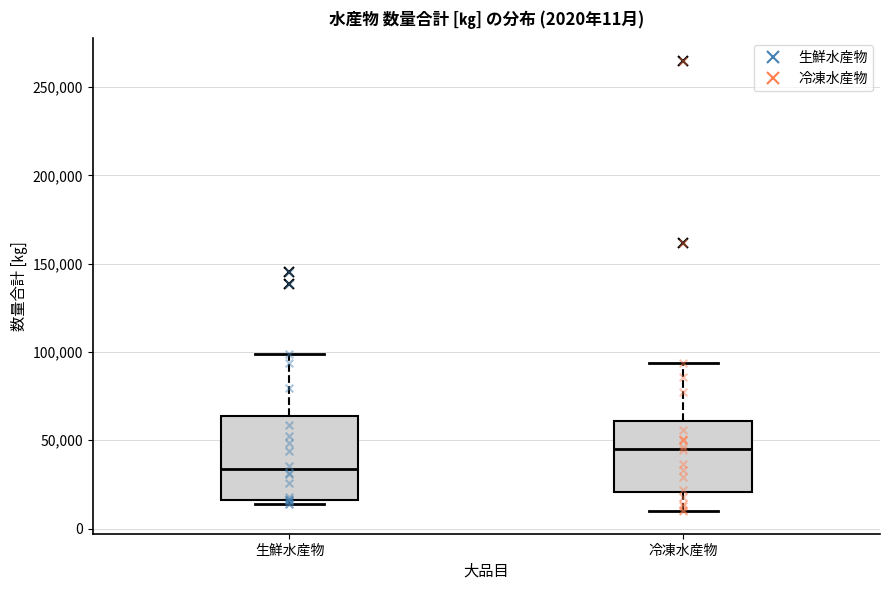

Which box is the tallest, from its lower edge to its upper edge?

生鮮水産物